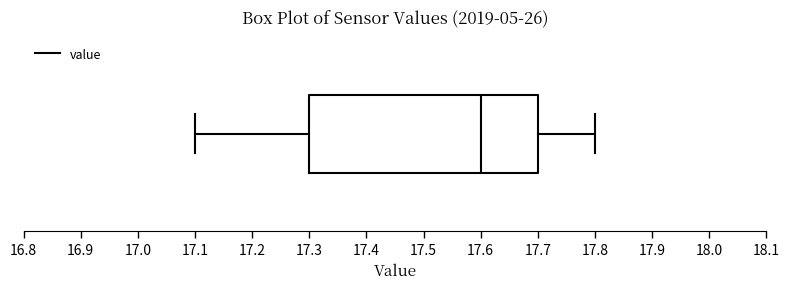

Where does the median line of the box sit on the x-axis? The values are not printed on the chart, so give them approximately, as read against the axis.

17.6